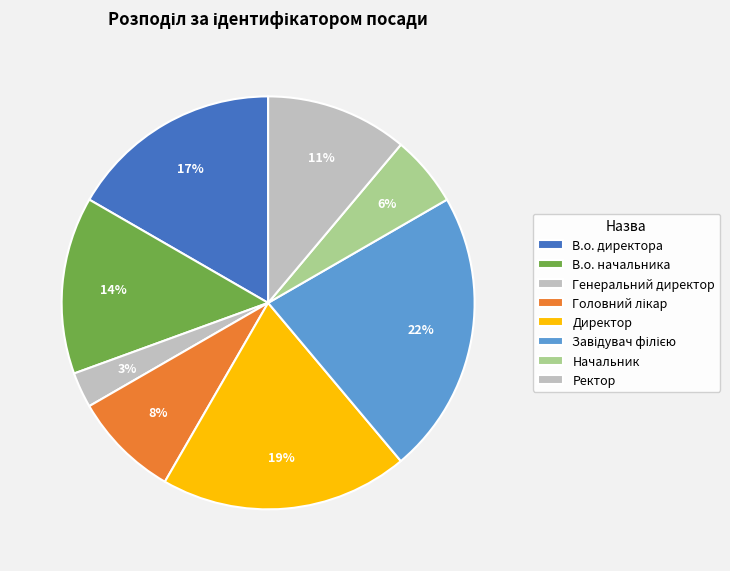

Approximately how many times larger is the value at Генеральний директор compared to Головний лікар?

0.3